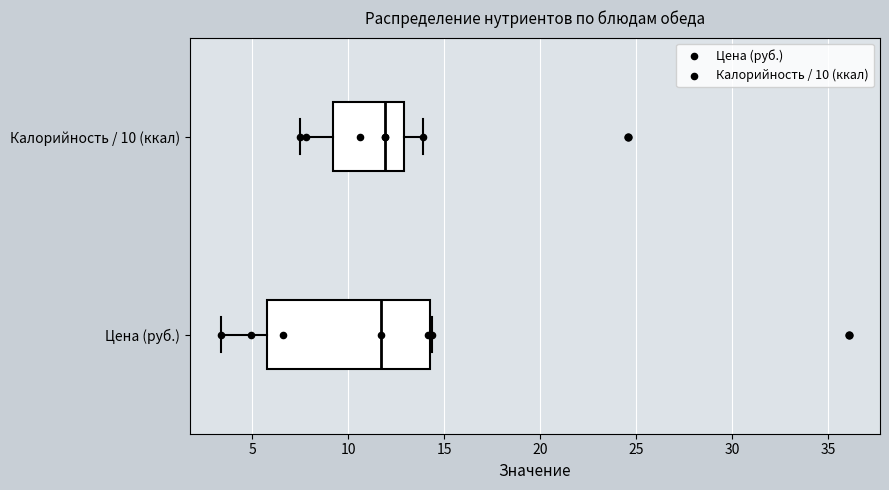

Comparing the boxes themselves (not the whiskers), which one is the widest?

Цена (руб.)